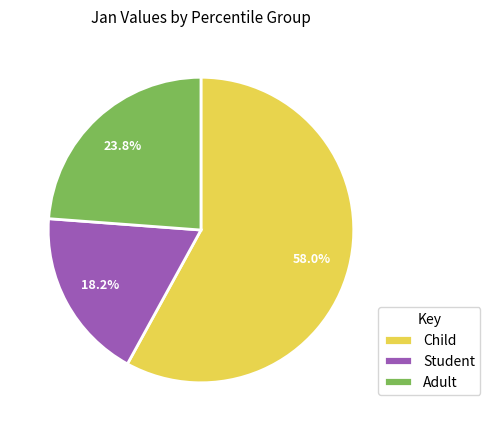

Rank the categories by value from highest to lowest.

Child, Adult, Student